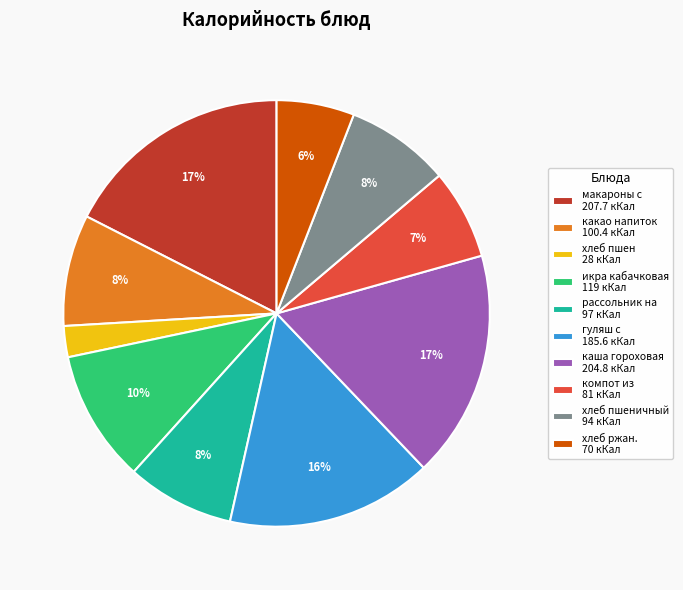

Do макароны с 207.7 кКал and икра кабачковая 119 кКал together represent more than half of the pie?

No